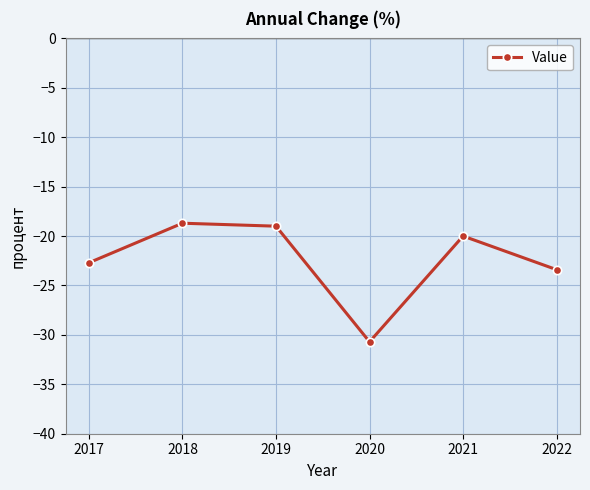

Reading right to left, what are all the values shown in this chart?

2022=-23.4	2021=-20.0	2020=-30.7	2019=-19.0	2018=-18.7	2017=-22.7